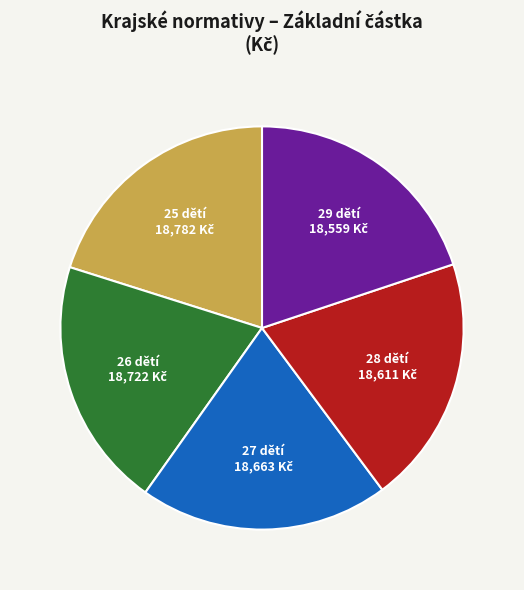

Is it true that 26 dětí is 30% of the pie?

False